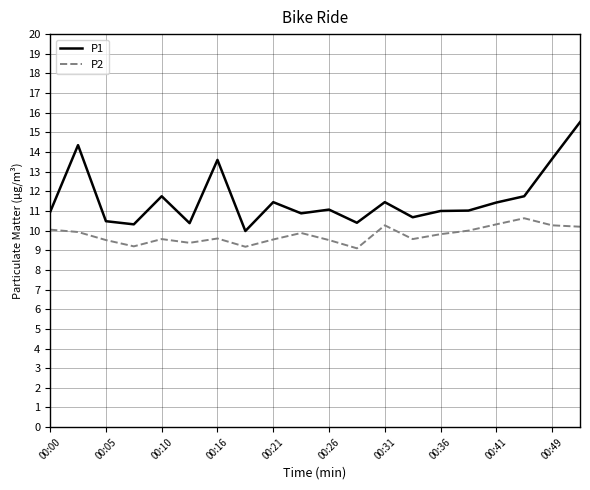

Rank the series by their average value, from highest to lowest.

P1, P2